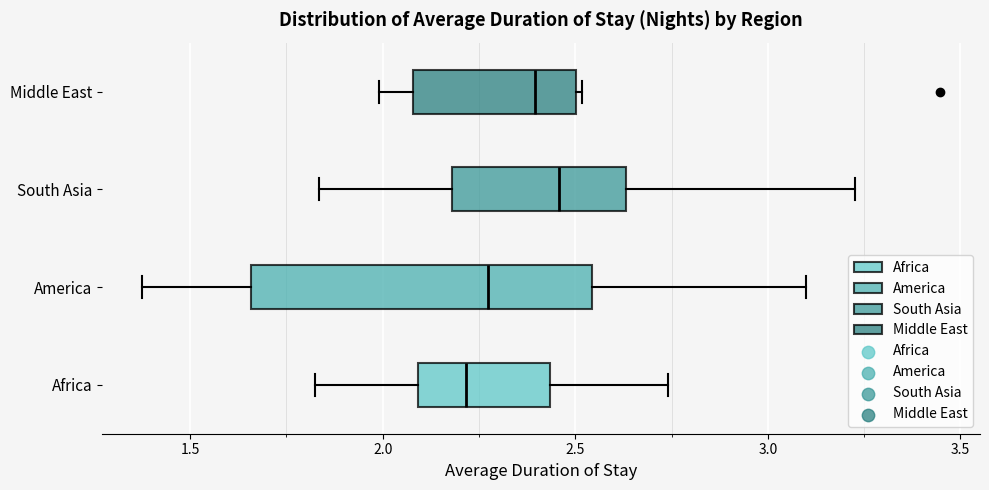

Where is the right edge of the box for South Asia on the x-axis? The values are not printed on the chart, so give them approximately, as read against the axis.

2.65